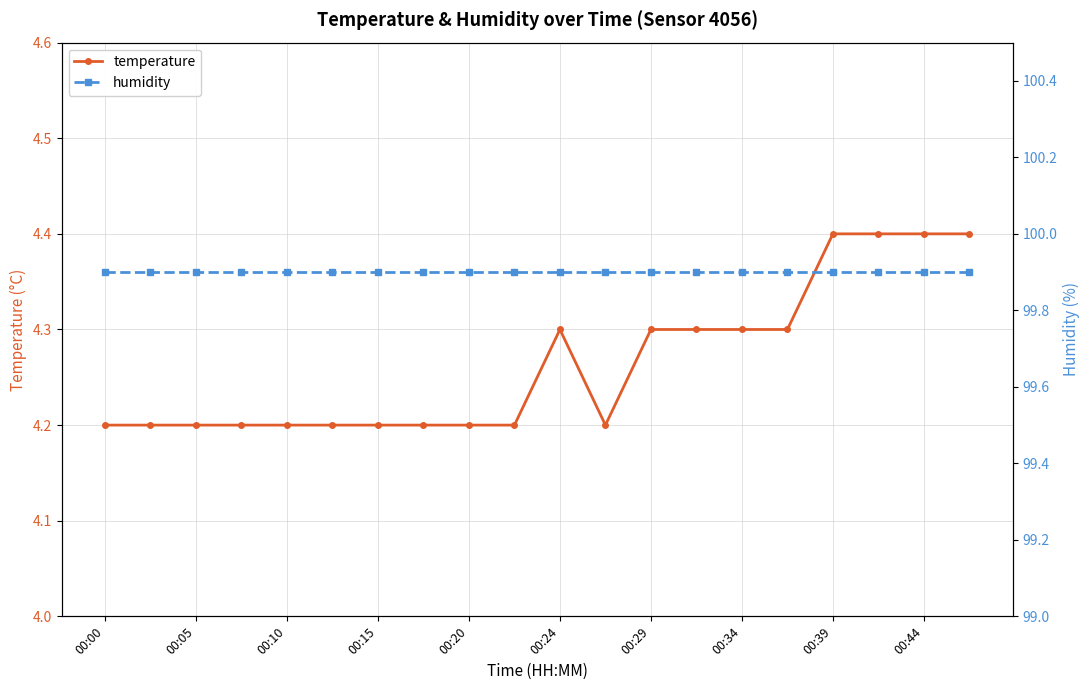

What is the highest value of the humidity series?

99.9